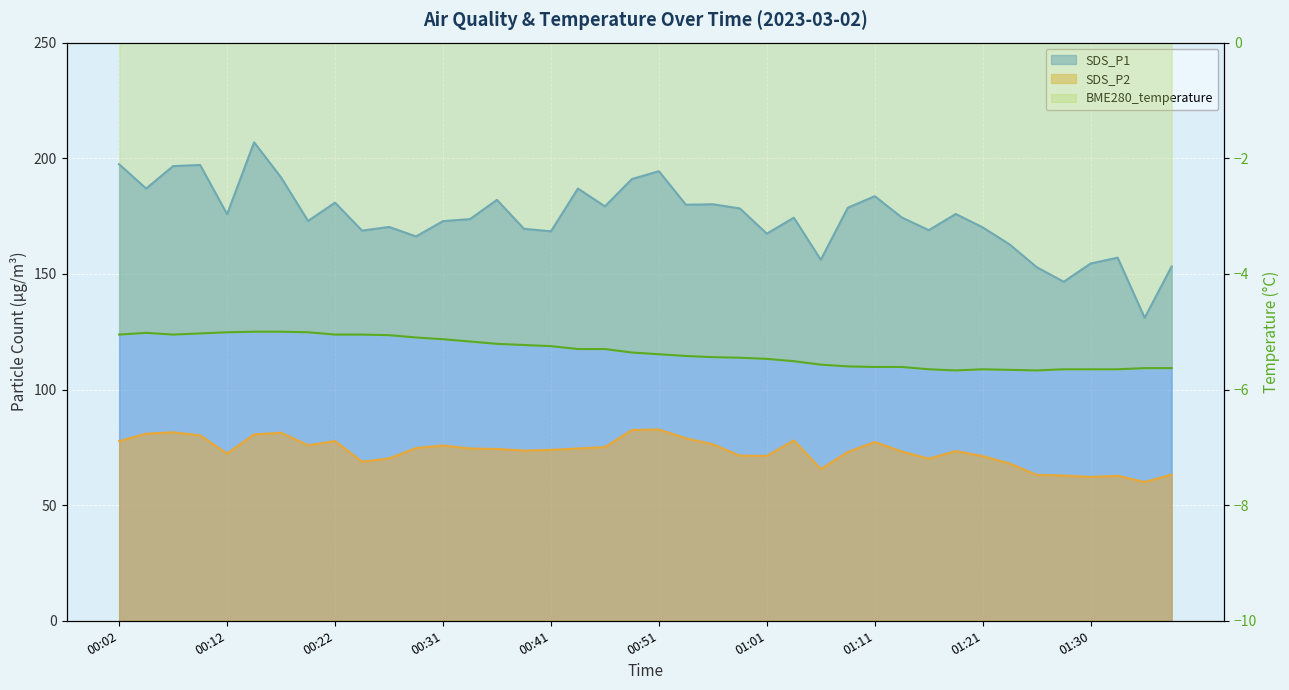

At which category does the chart reach its minimum across all series?

01:18